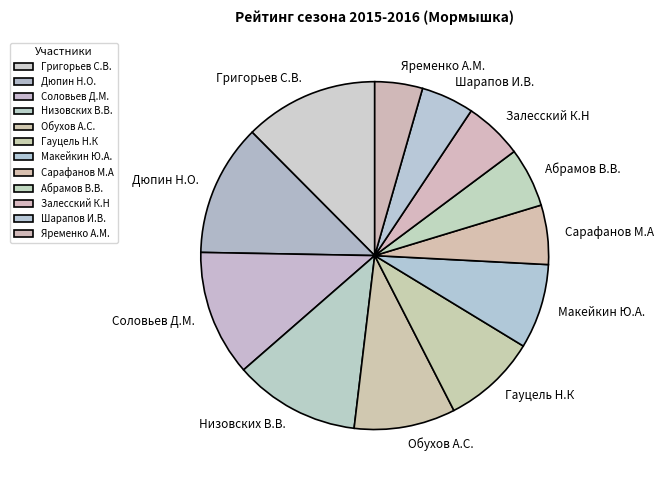

Do Обухов А.С. and Абрамов В.В. together represent more than half of the pie?

No